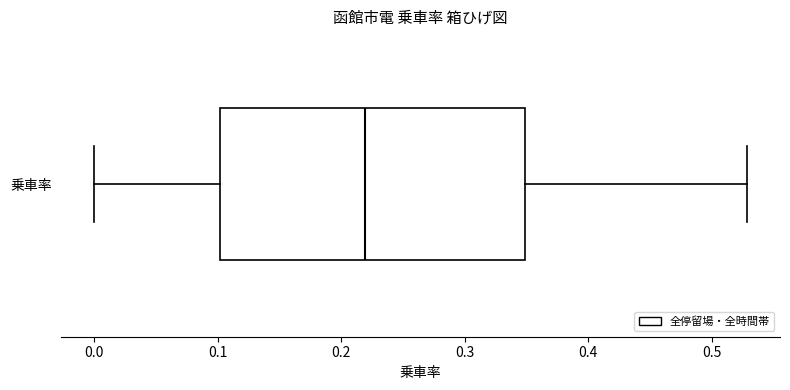

Transcribe this box plot: give where the median line is, the range the box spans, and where the two whiskers end, as read against the x-axis. The values are not printed on the chart, so give them approximately, as read against the axis.

median 0.22, box 0.10 to 0.35, whiskers 0.00 to 0.53